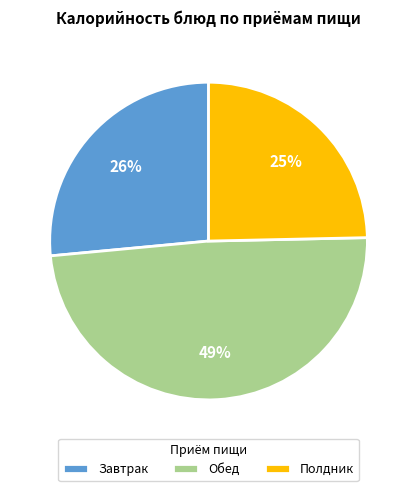

Approximately how many times larger is the value at Завтрак compared to Обед?

0.5